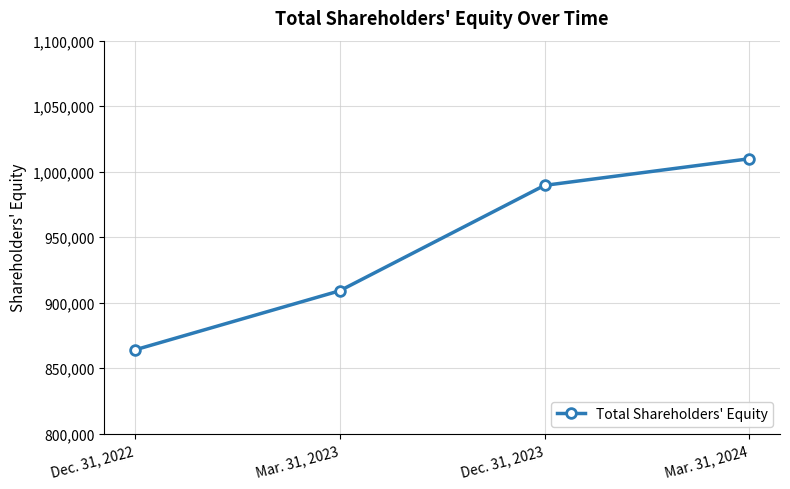

What is the ratio of the value at Dec. 31, 2022 to the value at Mar. 31, 2023?

1.0